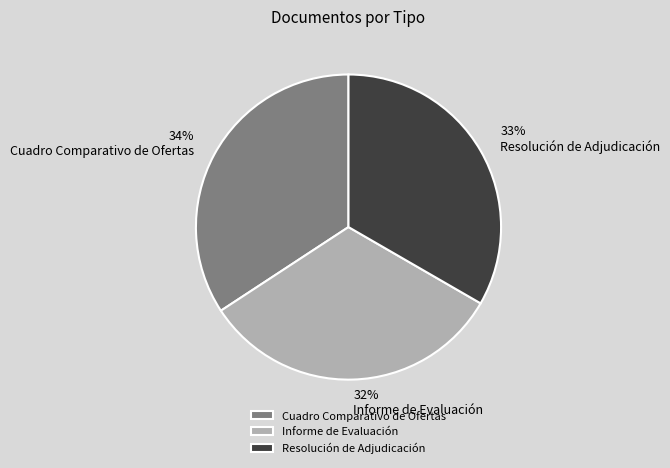

Is there any slice that represents more than half of the pie?

No